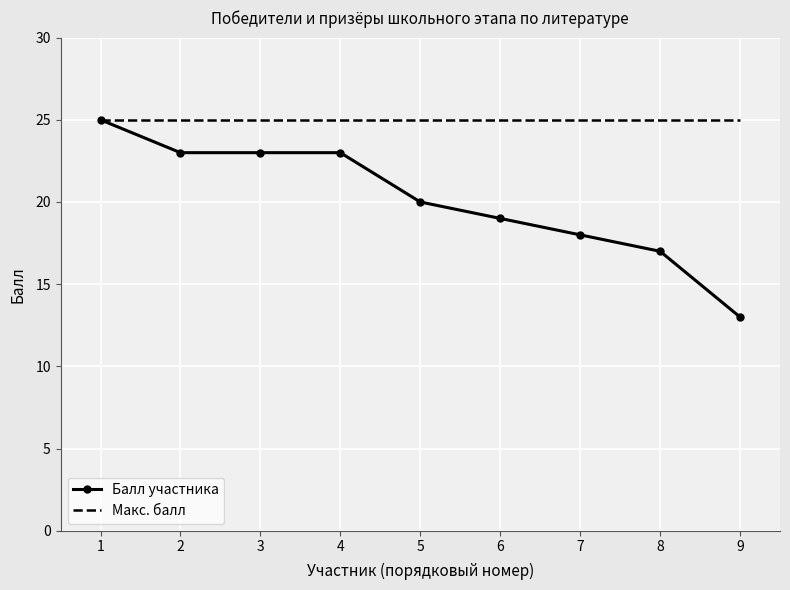

Reading right to left, what are all the values shown in this chart?

Балл участника: 13	17	18	19	20	23	23	23	25
Макс. балл: 25	25	25	25	25	25	25	25	25